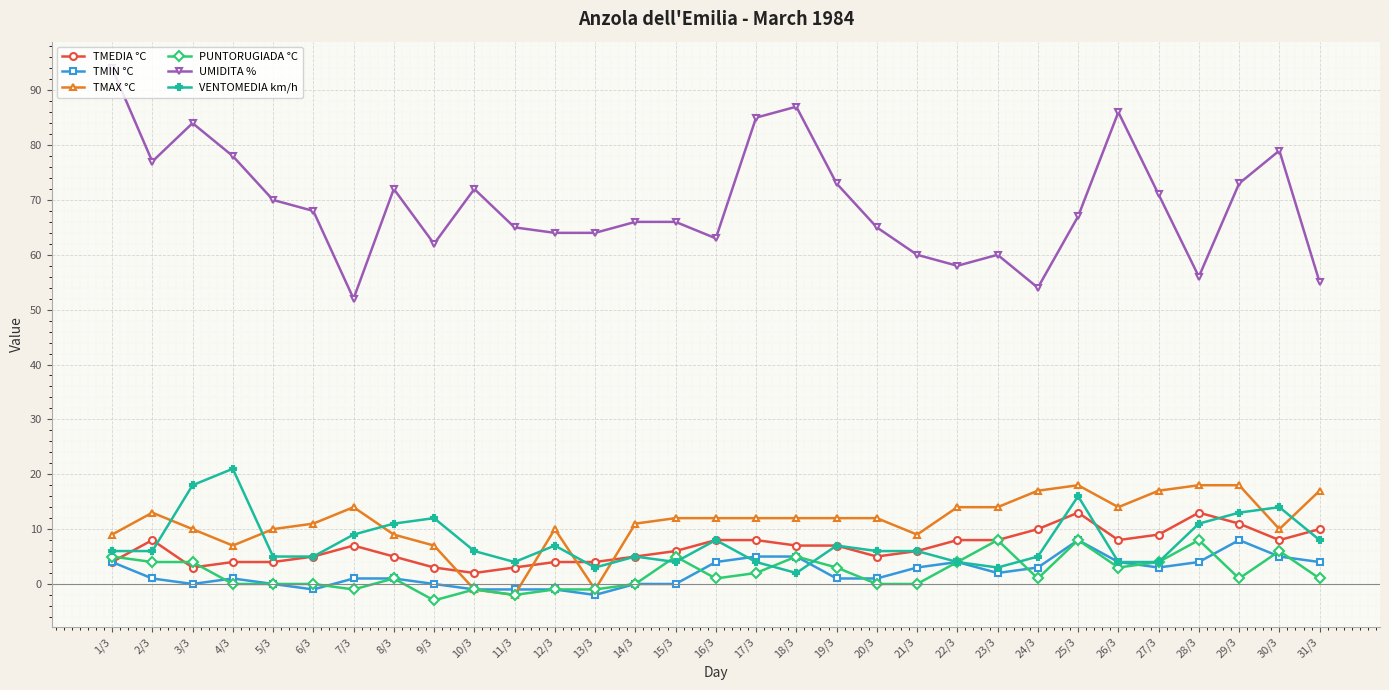

What value does the TMEDIA °C series have at 31/3?

10